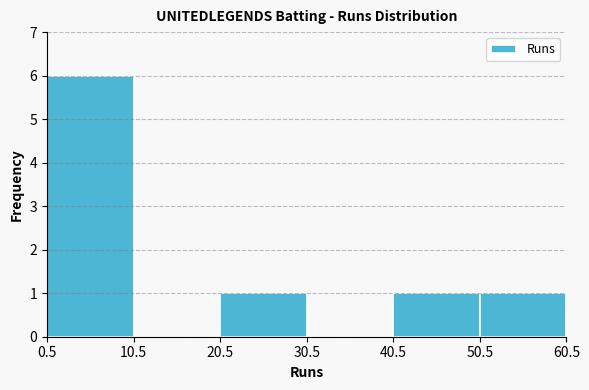

Which range on the x-axis has the tallest bar?

0.5 to 10.5